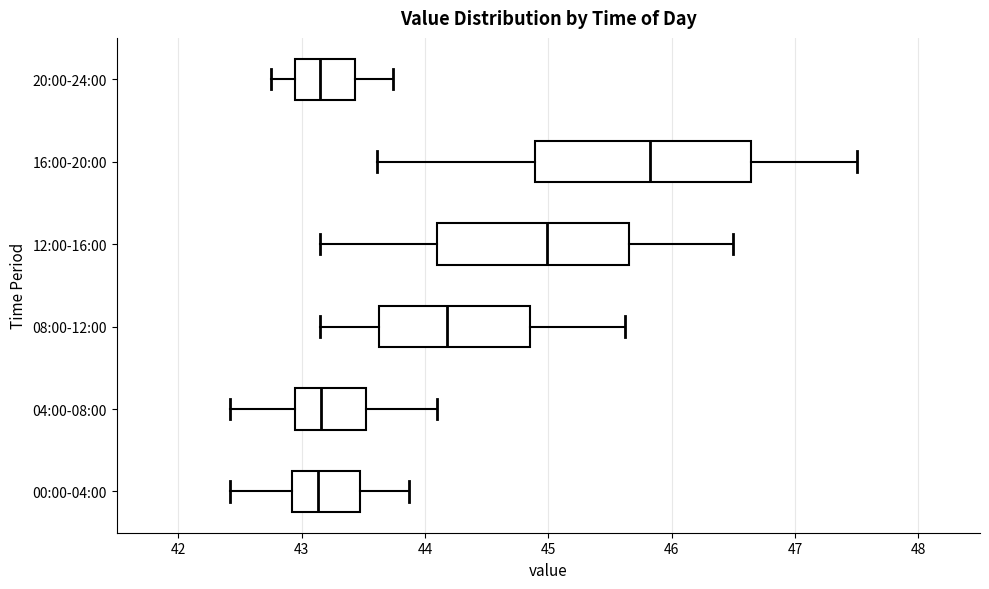

Comparing the boxes themselves (not the whiskers), which one is the widest?

16:00-20:00